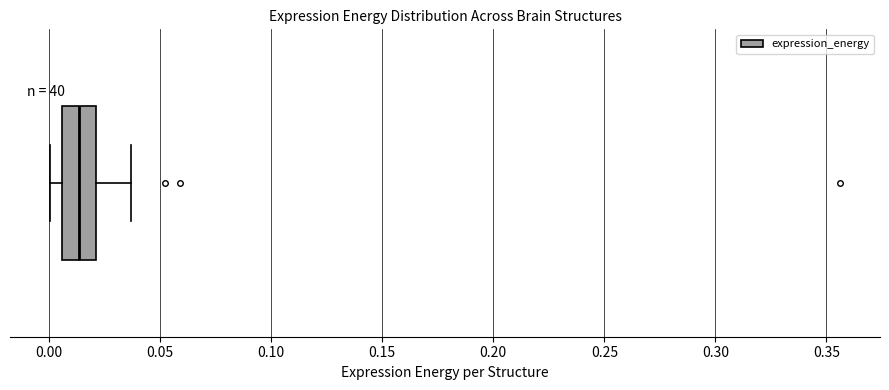

Transcribe this box plot: give where the median line is, the range the box spans, and where the two whiskers end, as read against the x-axis. The values are not printed on the chart, so give them approximately, as read against the axis.

median 0.015, box 0.005 to 0.020, whiskers 0.000 to 0.035